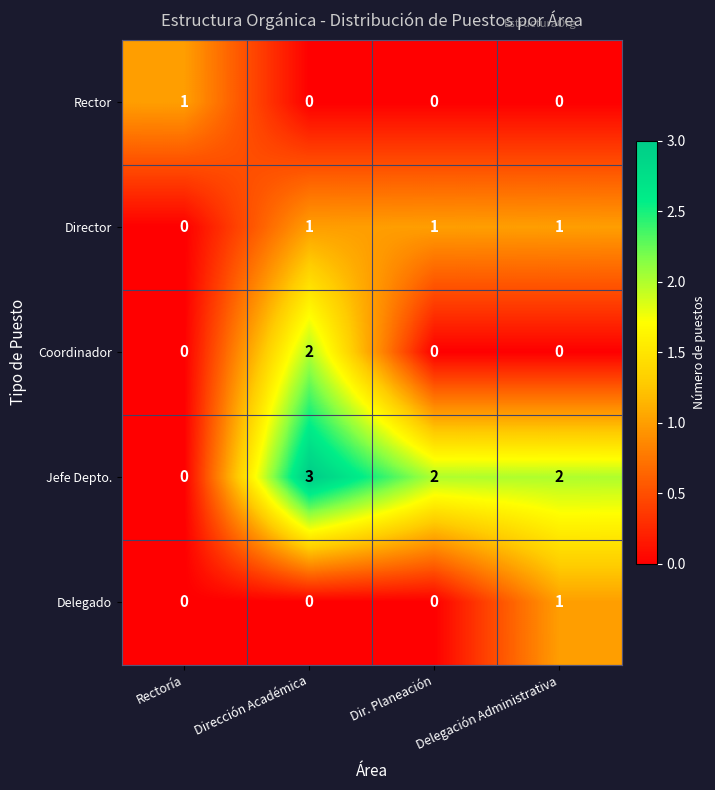

The value of Rector at Dir. Planeación is 0. True or false?

True